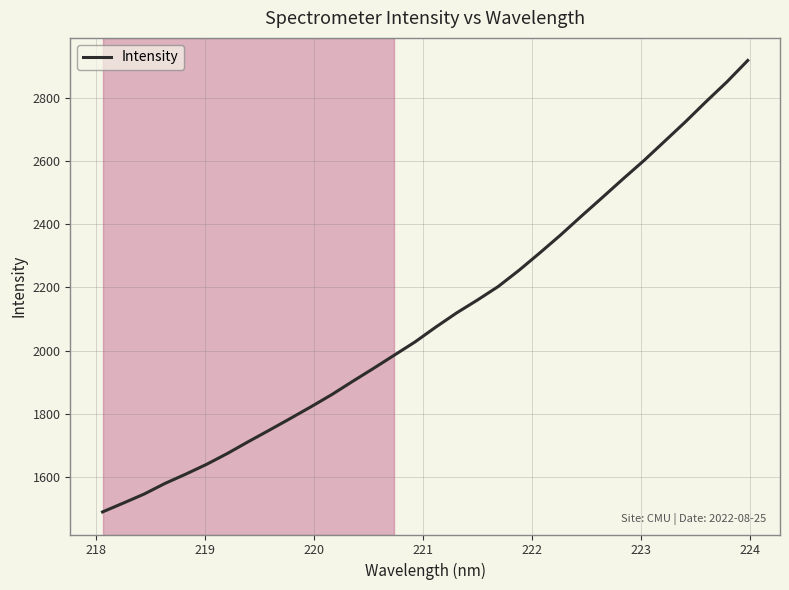

What is the minimum value shown in the chart?

1489.0